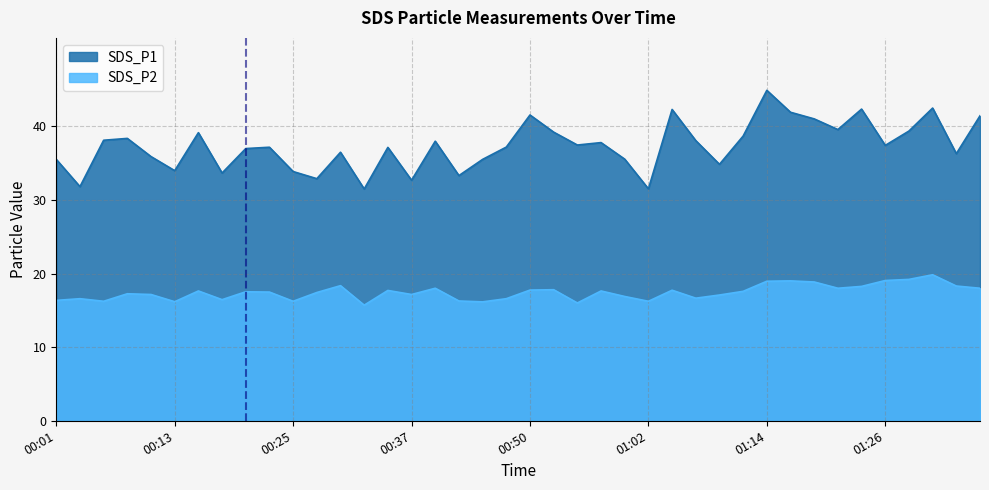

What is the difference between the maximum and second lowest values in the SDS_P2 series?

3.8